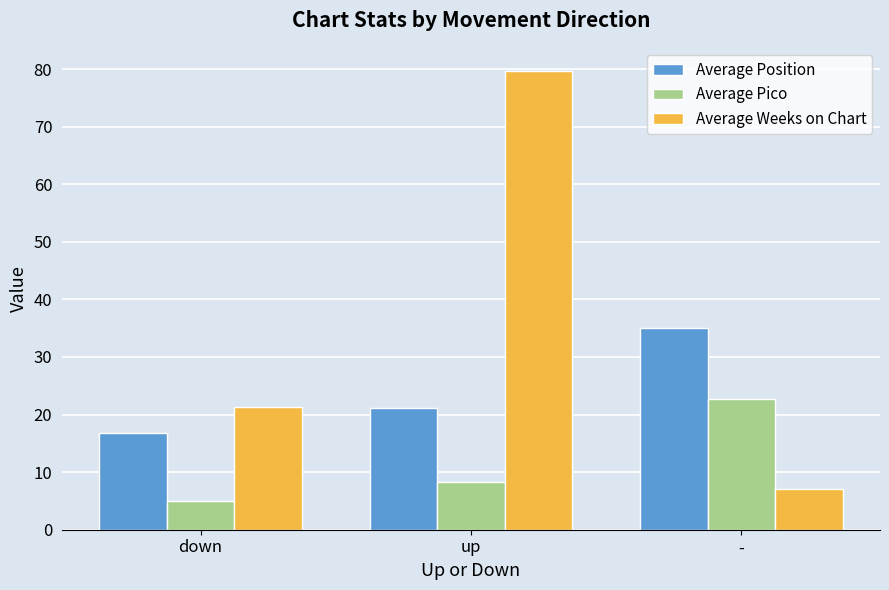

Rank the series at - from lowest to highest value.

Average Weeks on Chart, Average Pico, Average Position